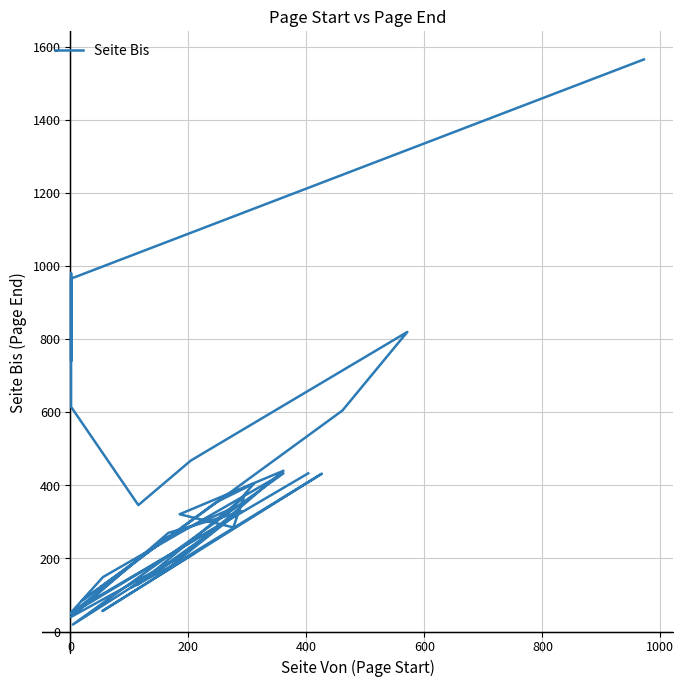

What is the minimum value shown in the chart?

19